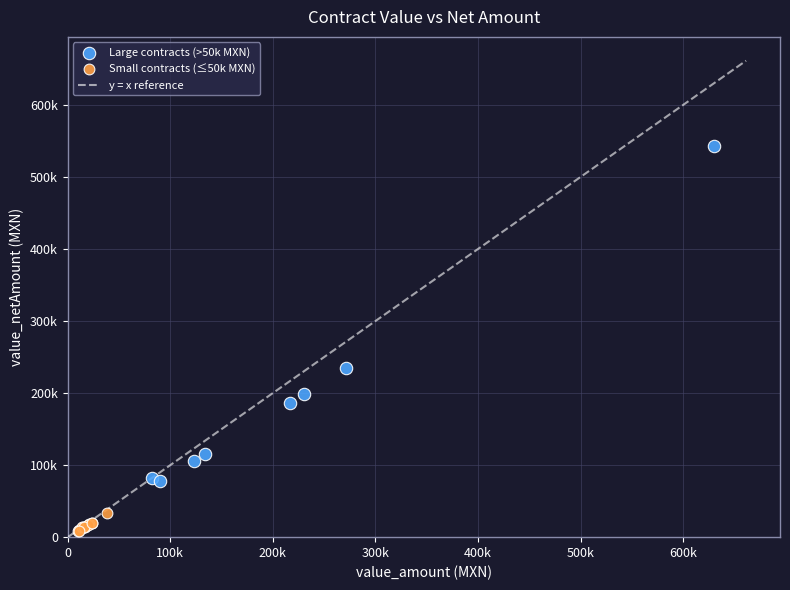

Which series contains the highest Y value?

Large contracts (>50k MXN)